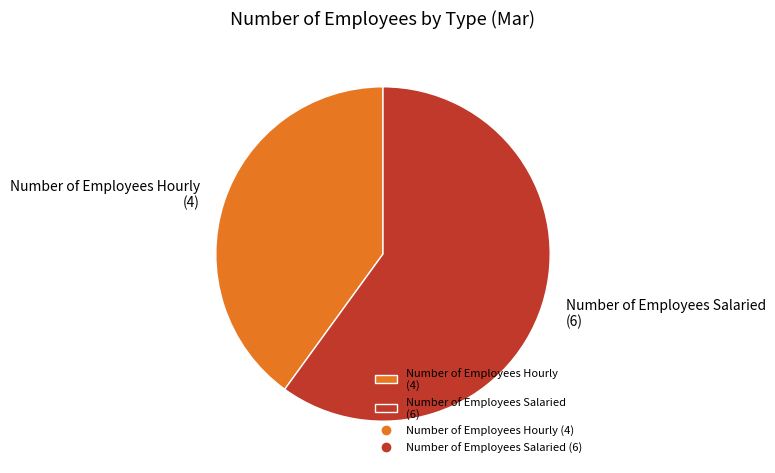

Is it true that Number of Employees Salaried (6) is 60% of the pie?

True